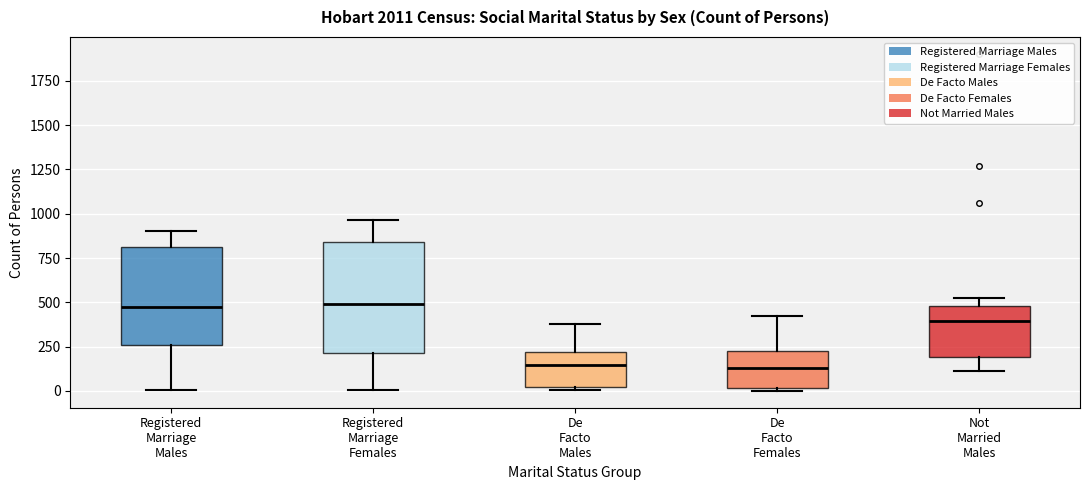

Reading left to right, transcribe this box plot: for each box, give where its median line is, the range the box spans, and where its two whiskers end, as read against the y-axis. The values are not printed on the chart, so give them approximately, as read against the axis.

Registered Marriage Males: median 450, box 250 to 800, whiskers 0 to 900
Registered Marriage Females: median 500, box 200 to 850, whiskers 0 to 950
De Facto Males: median 150, box 0 to 200, whiskers 0 (just below the box's lower edge) to 400
De Facto Females: median 150, box 0 to 200, whiskers 0 (just below the box's lower edge) to 400
Not Married Males: median 400, box 200 to 500, whiskers 100 to 500 (just above the box's upper edge)